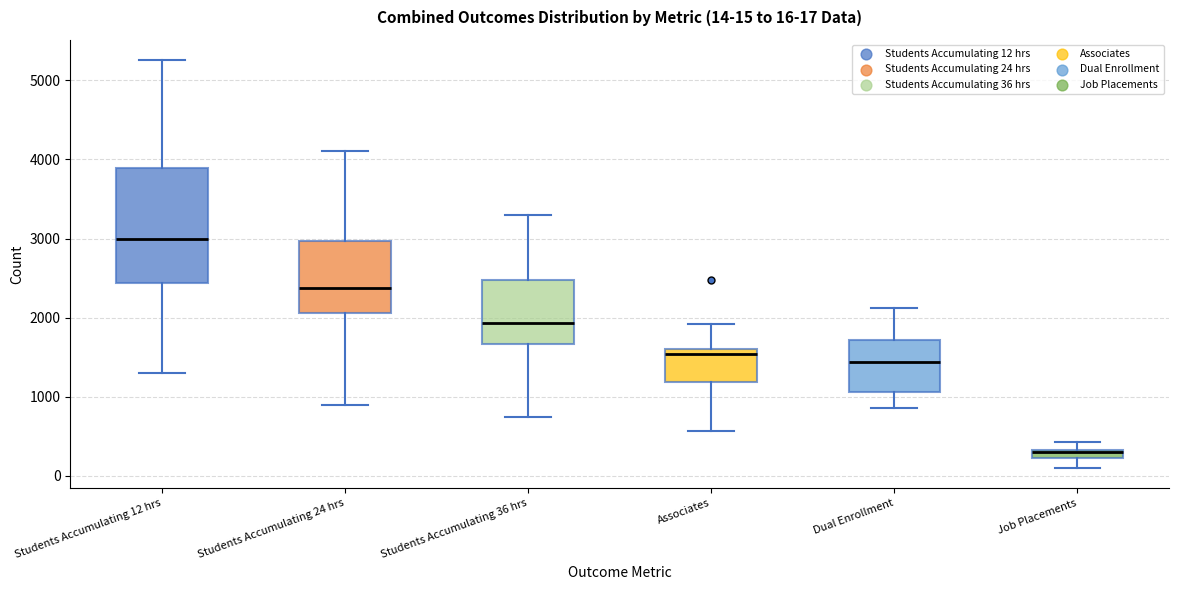

Comparing the boxes themselves (not the whiskers), which one is the tallest?

Students Accumulating 12 hrs